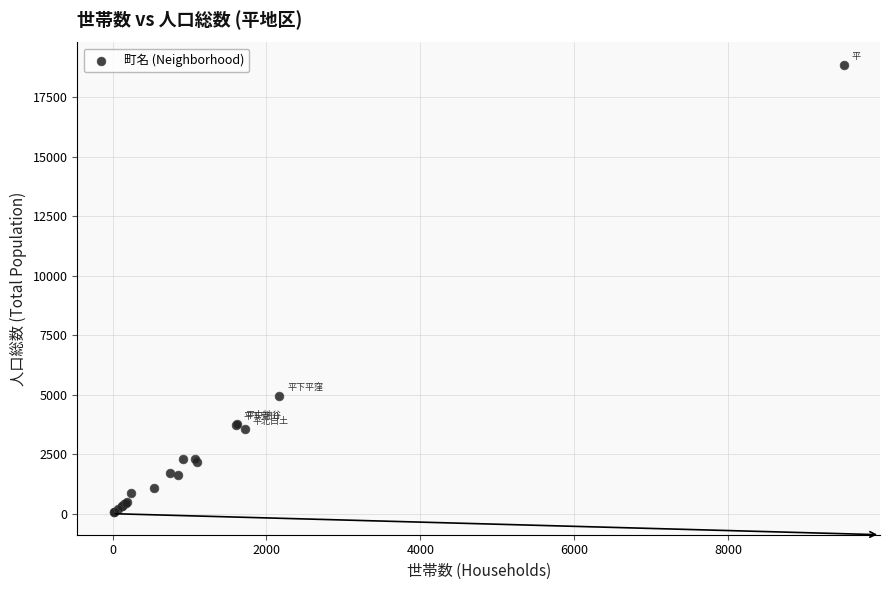

What Y value in the scatter plot is closest to 9455?

4959